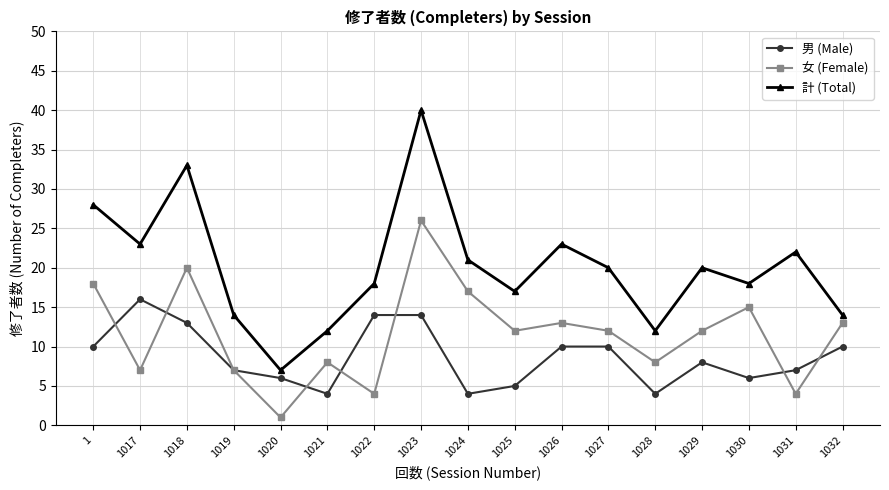

How many categories are shown in the chart?

17